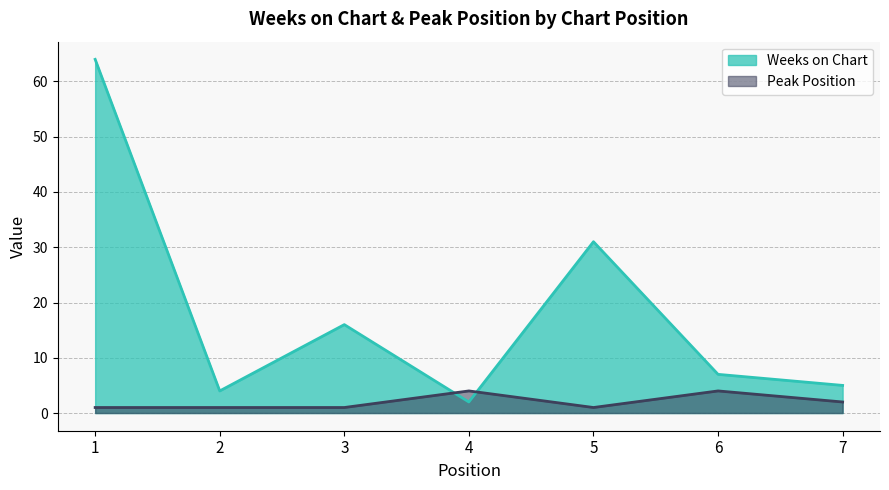

What is the highest value of the Peak Position series?

4